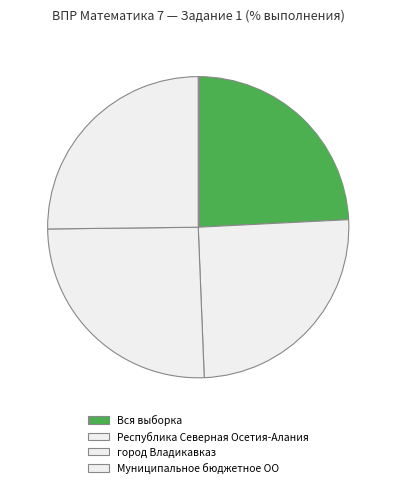

Rank the categories by value from lowest to highest.

Вся выборка, Республика Северная Осетия-Алания, Муниципальное бюджетное ОО, город Владикавказ